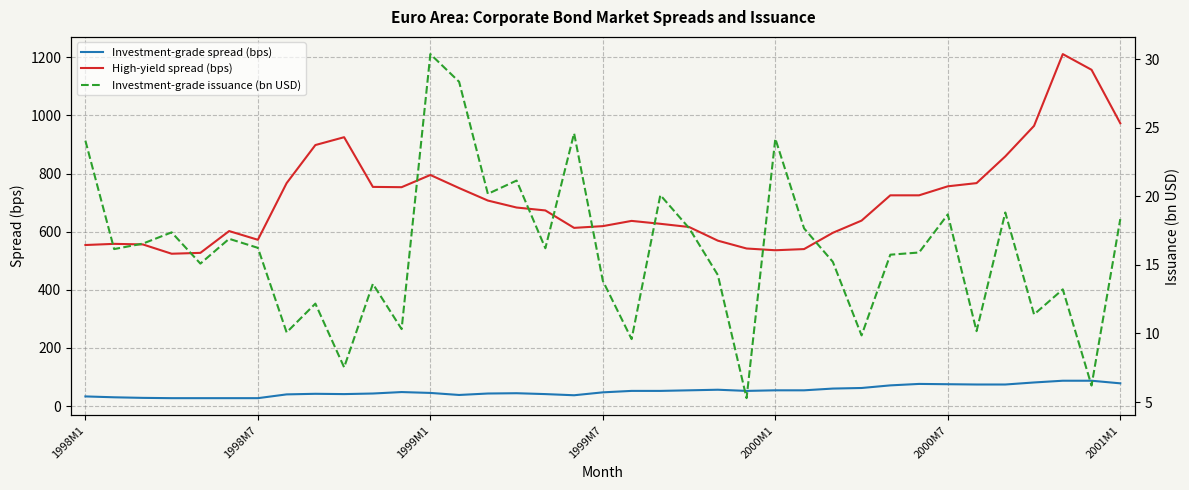

True or false: High-yield spread (bps) and Investment-grade spread (bps) cross at least once.

False